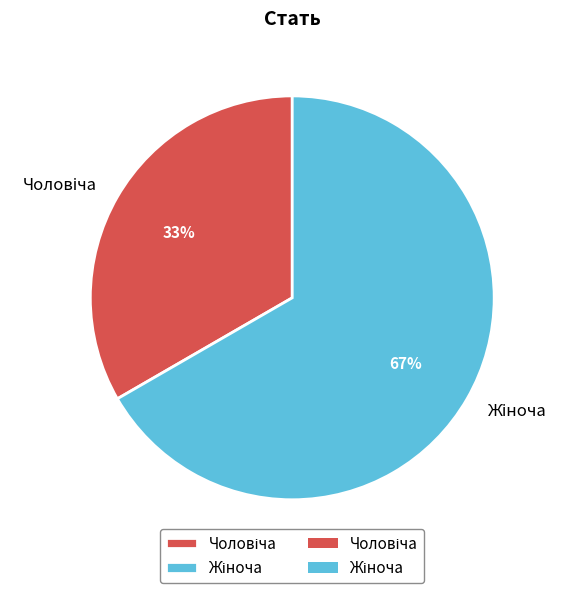

Does any single category account for the majority?

Yes